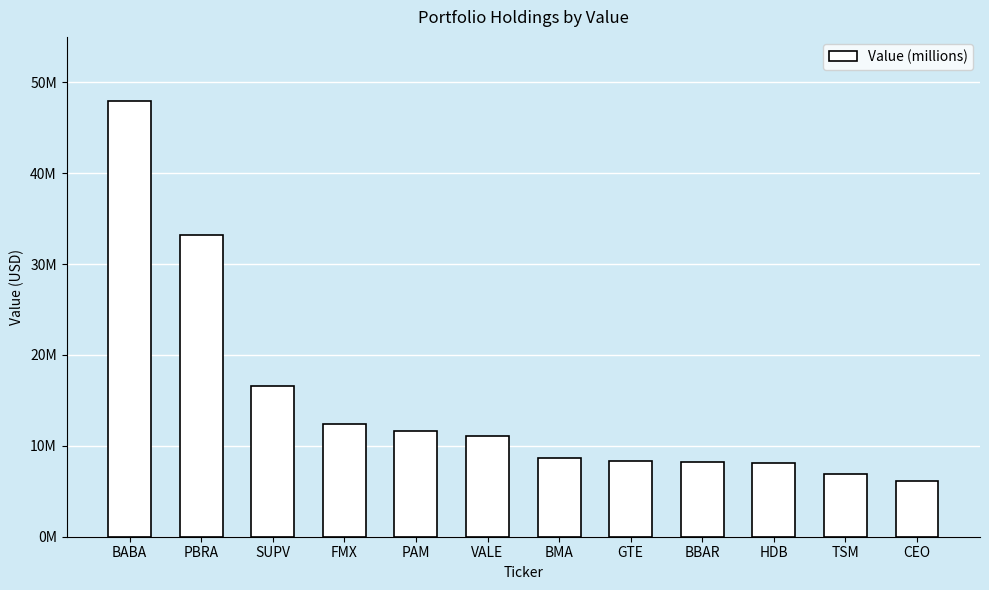

Does the chart contain any negative values?

No